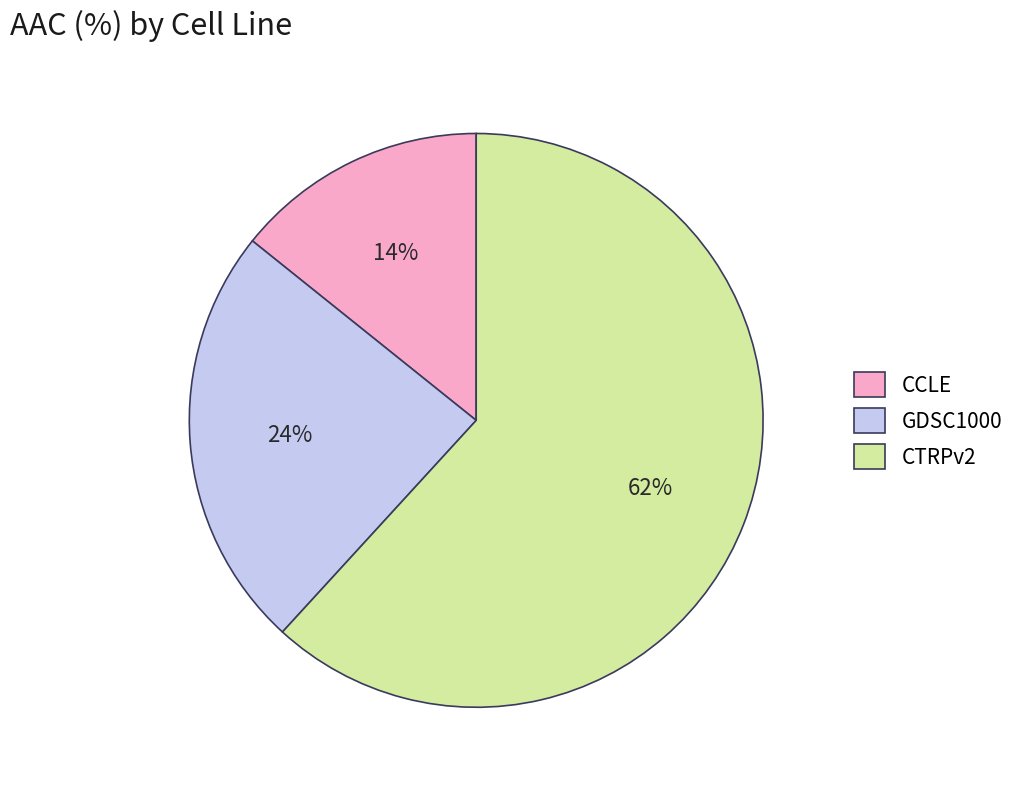

Which has a higher value, CCLE or CTRPv2?

CTRPv2